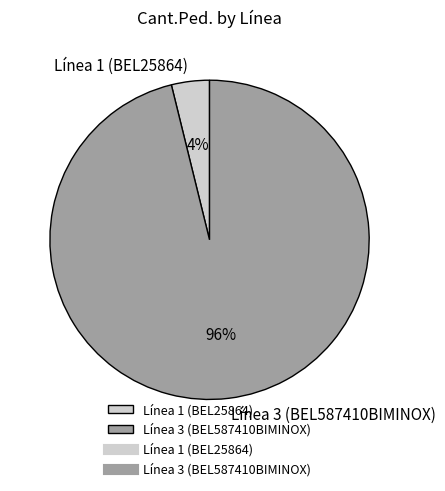

Rank the categories by value from lowest to highest.

Línea 1 (BEL25864), Línea 3 (BEL587410BIMINOX)